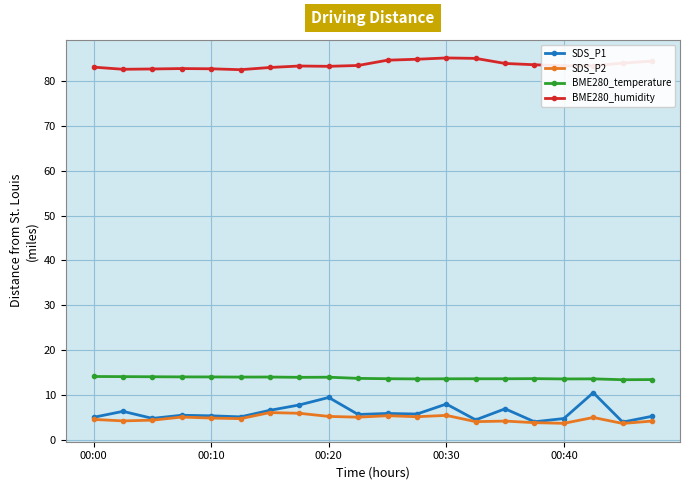

What is the minimum value for SDS_P1?

3.9